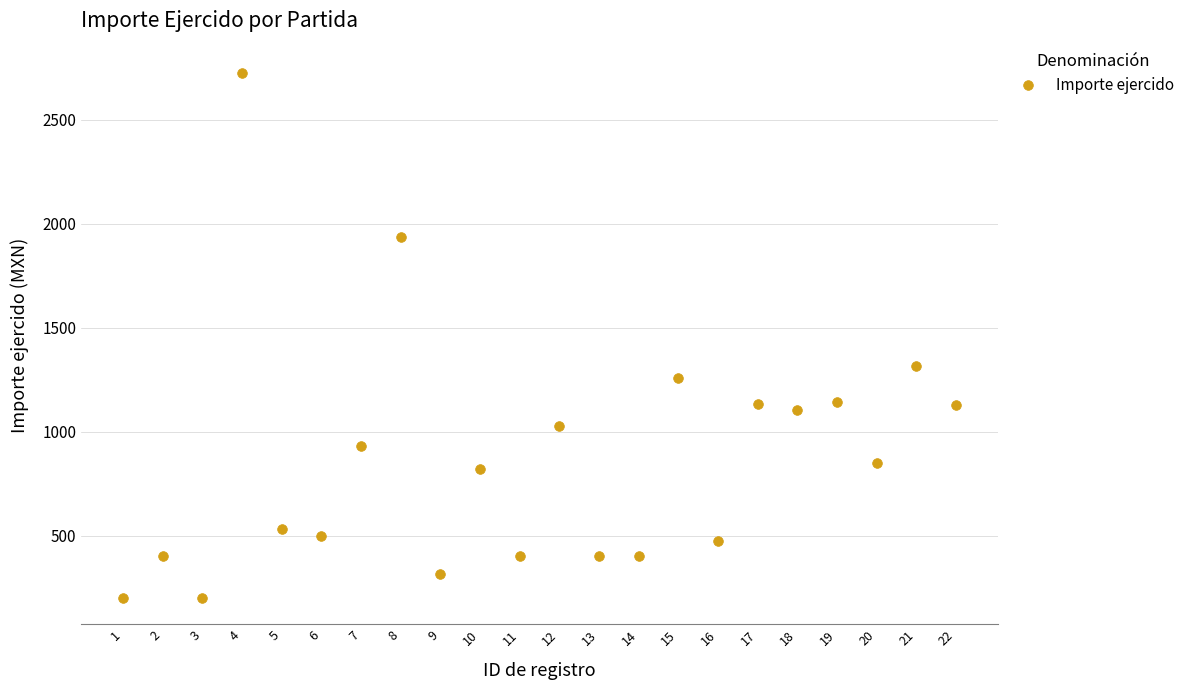

Approximately how many times larger is the value at 3 compared to 15?

0.2